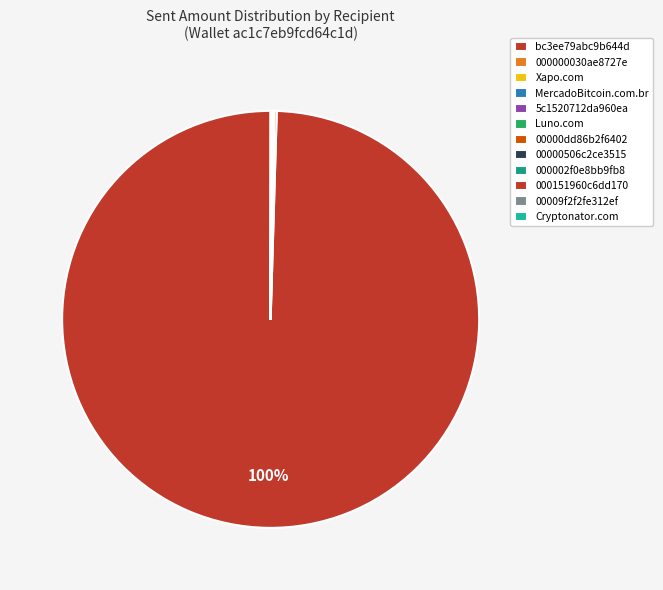

Is it true that 000002f0e8bb9fb8 is 0% of the pie?

True